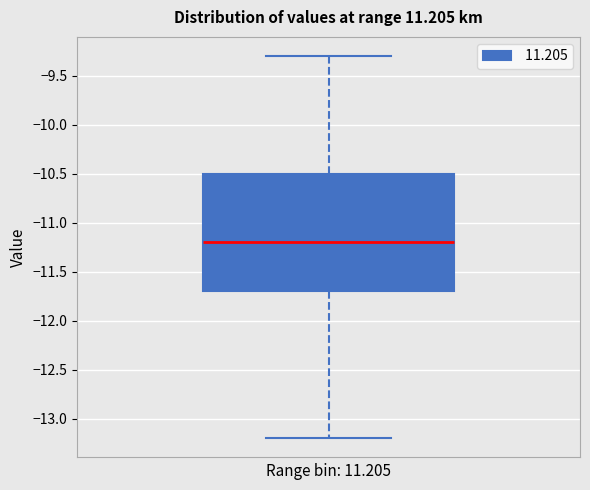

Transcribe this box plot: give where the median line is, the range the box spans, and where the two whiskers end, as read against the y-axis. The values are not printed on the chart, so give them approximately, as read against the axis.

median -11.2, box -11.7 to -10.5, whiskers -13.2 to -9.3